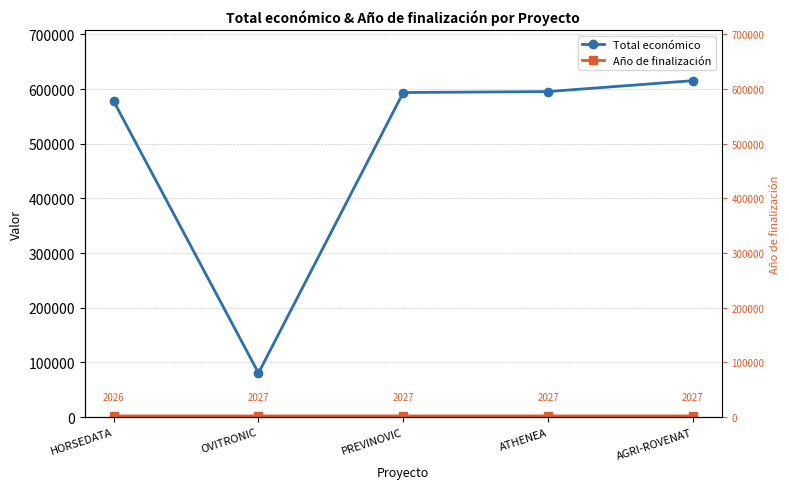

Does the chart display data point markers on the line(s)?

Yes